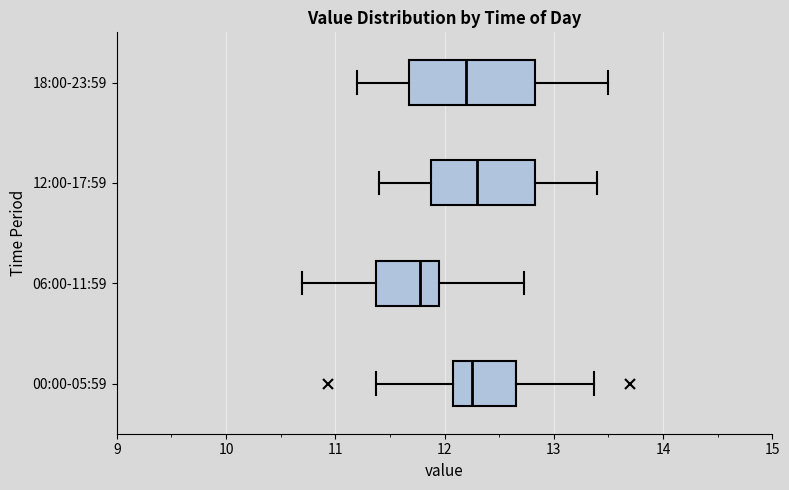

Which box has the furthest to the left median line?

06:00-11:59